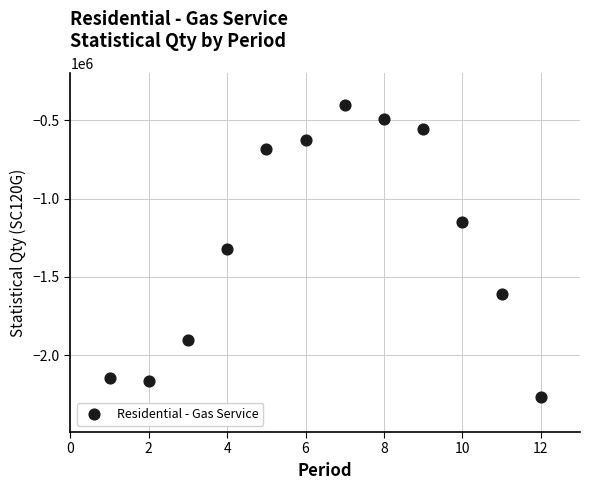

What is the range of Y values (max minus min)?

1861912.9